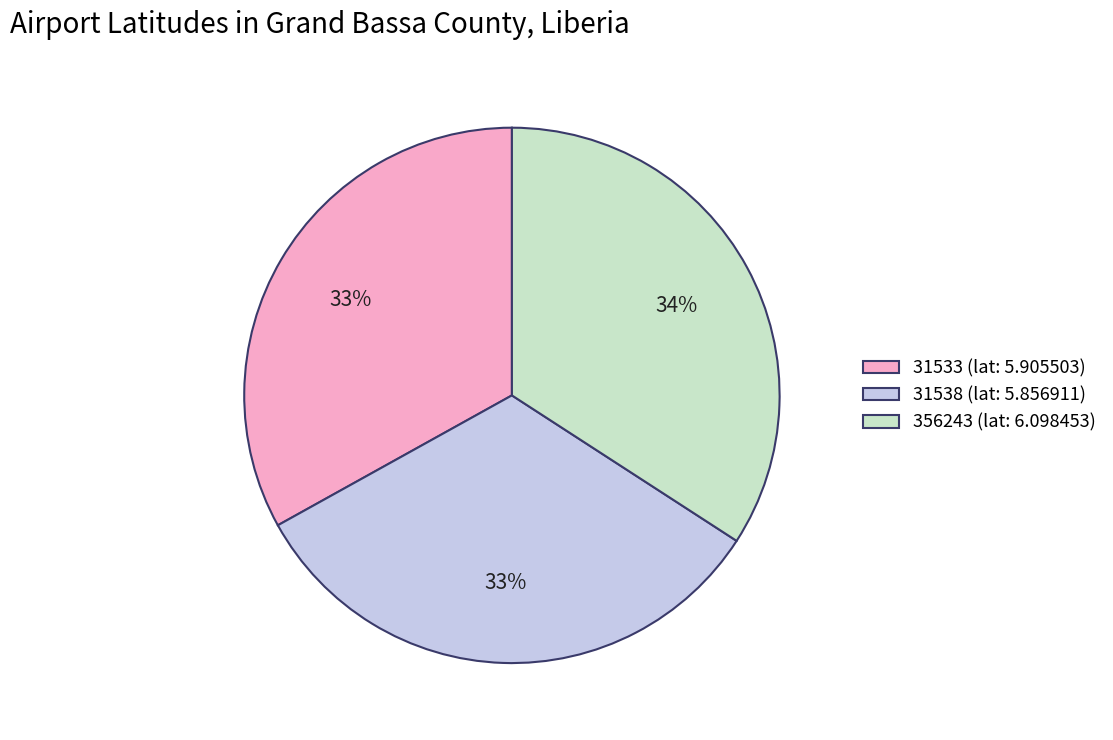

To the nearest percent, what is the combined percentage of 356243 and 31538?

67%